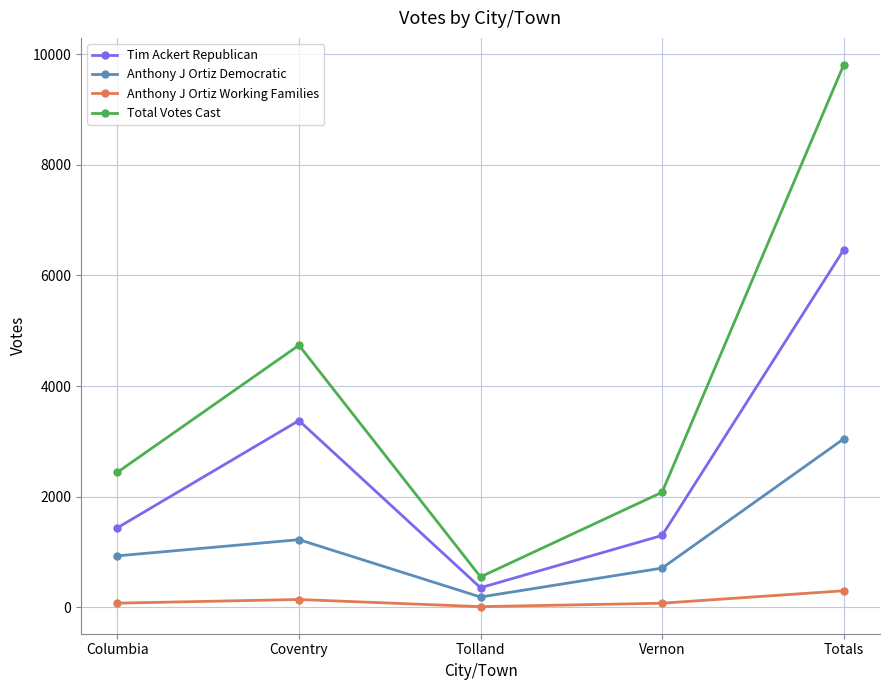

True or false: Anthony J Ortiz Democratic and Total Votes Cast intersect in this chart.

False